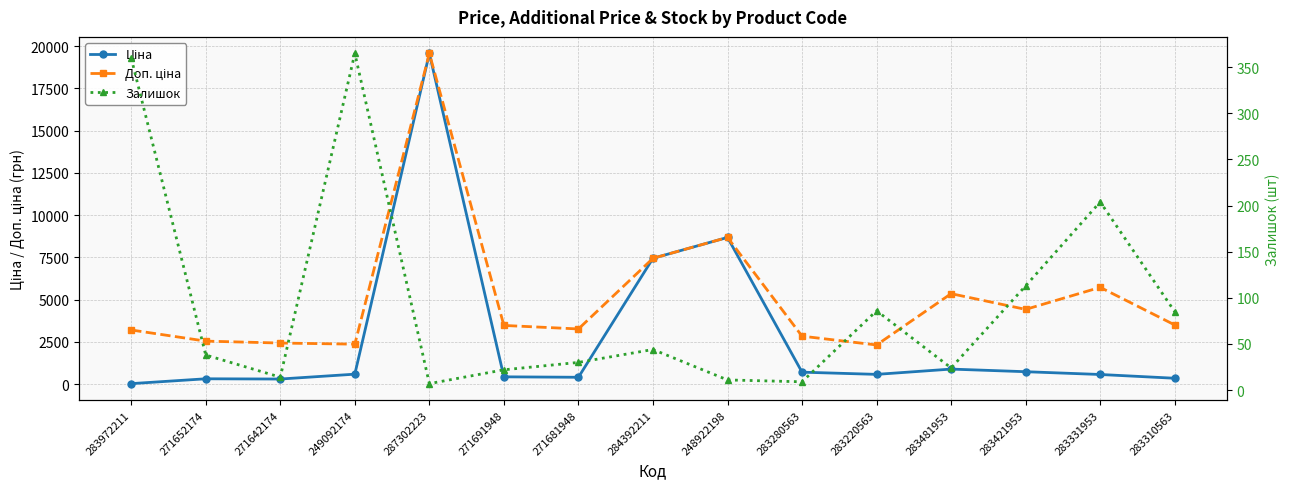

How many lines are shown in the chart?

3